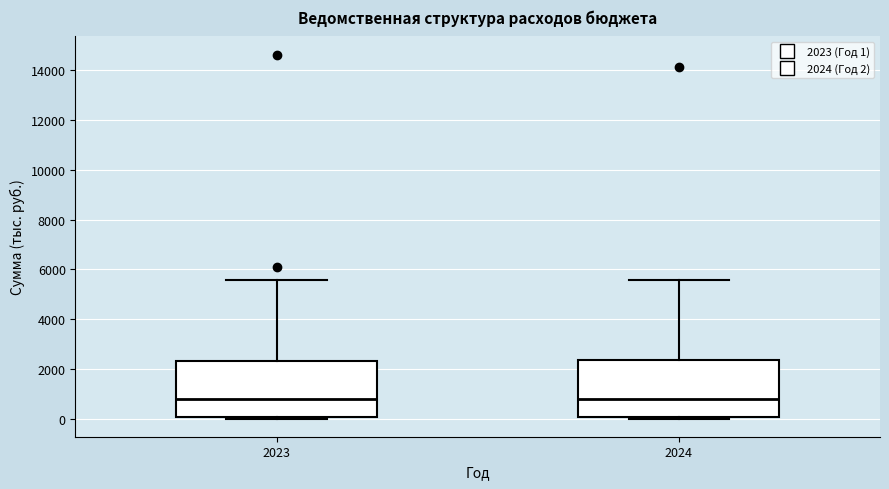

Reading left to right, read every box against the y-axis: the position of its median line, the range the box covers, and the ends of its whiskers. The values are not printed on the chart, so give them approximately, as read against the axis.

2023: median 800, box 0 to 2400, whiskers 0 (just below the box's lower edge) to 5600
2024: median 800, box 0 to 2400, whiskers 0 (just below the box's lower edge) to 5600